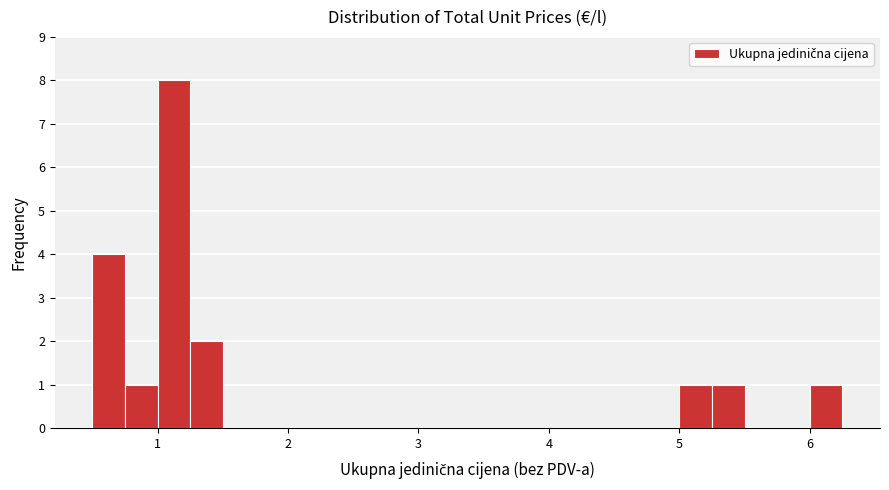

Around what value on the x-axis is the tallest bar? Give the approximate position of its centre, as read against the axis.

1.1